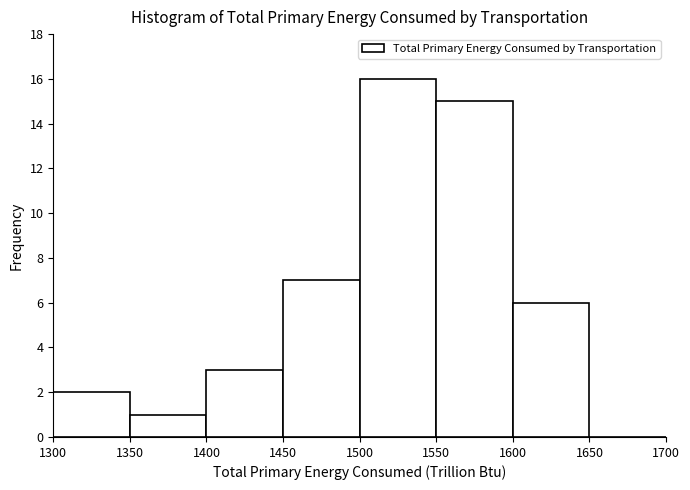

Which range on the x-axis has the tallest bar?

1500 to 1550